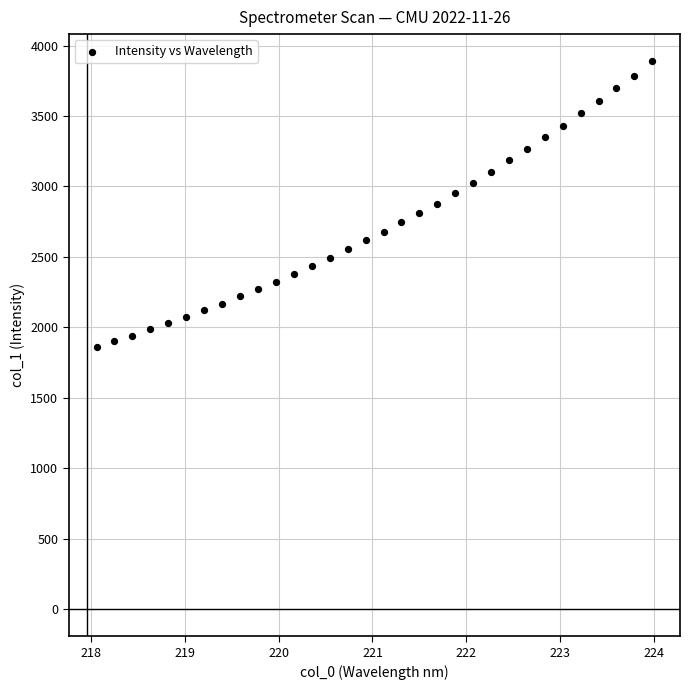

What is the range of X values (max minus min)?

5.9